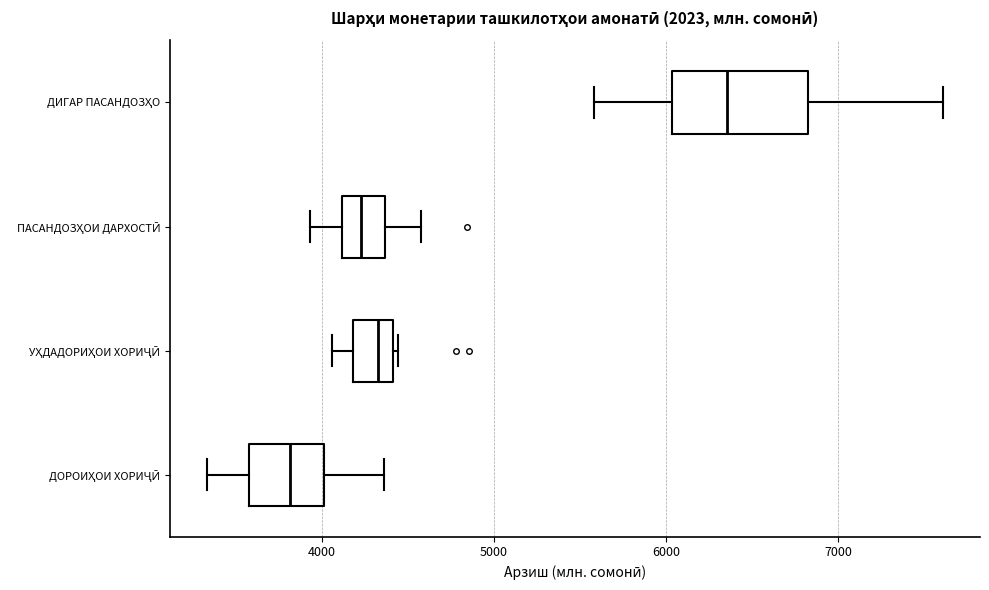

Which box has the furthest to the right median line?

ДИГАР ПАСАНДОЗҲО